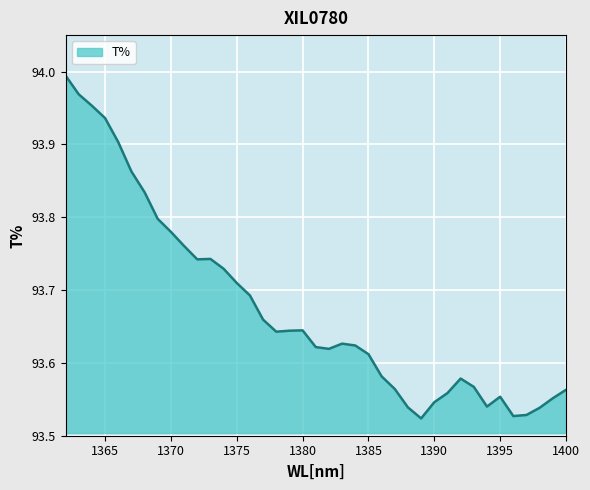

Rank the categories by value from lowest to highest.

1389, 1396, 1397, 1398, 1388, 1394, 1390, 1399, 1395, 1391, 1400, 1387, 1393, 1392, 1386, 1385, 1382, 1381, 1384, 1383, 1378, 1379, 1380, 1377, 1376, 1375, 1374, 1372, 1373, 1371, 1370, 1369, 1368, 1367, 1366, 1365, 1364, 1363, 1362